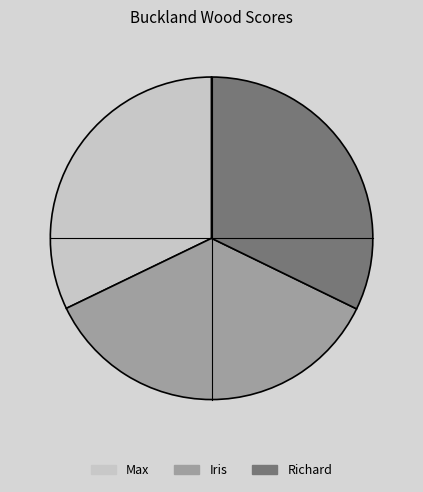

How many segments does this pie chart have?

3